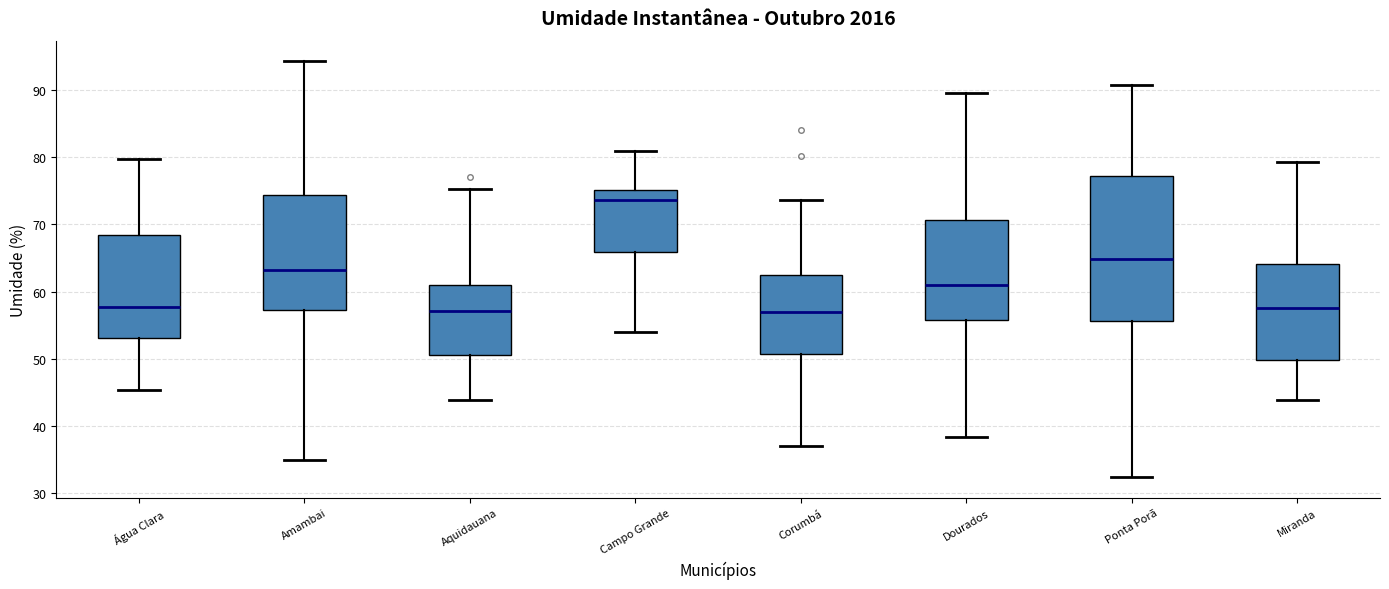

Reading left to right, read every box against the y-axis: the position of its median line, the range the box covers, and the ends of its whiskers. The values are not printed on the chart, so give them approximately, as read against the axis.

Água Clara: median 58, box 53 to 68, whiskers 45 to 80
Amambai: median 63, box 57 to 74, whiskers 35 to 94
Aquidauana: median 57, box 51 to 61, whiskers 44 to 75
Campo Grande: median 74, box 66 to 75, whiskers 54 to 81
Corumbá: median 57, box 51 to 62, whiskers 37 to 74
Dourados: median 61, box 56 to 71, whiskers 38 to 89
Ponta Porã: median 65, box 56 to 77, whiskers 32 to 91
Miranda: median 58, box 50 to 64, whiskers 44 to 79